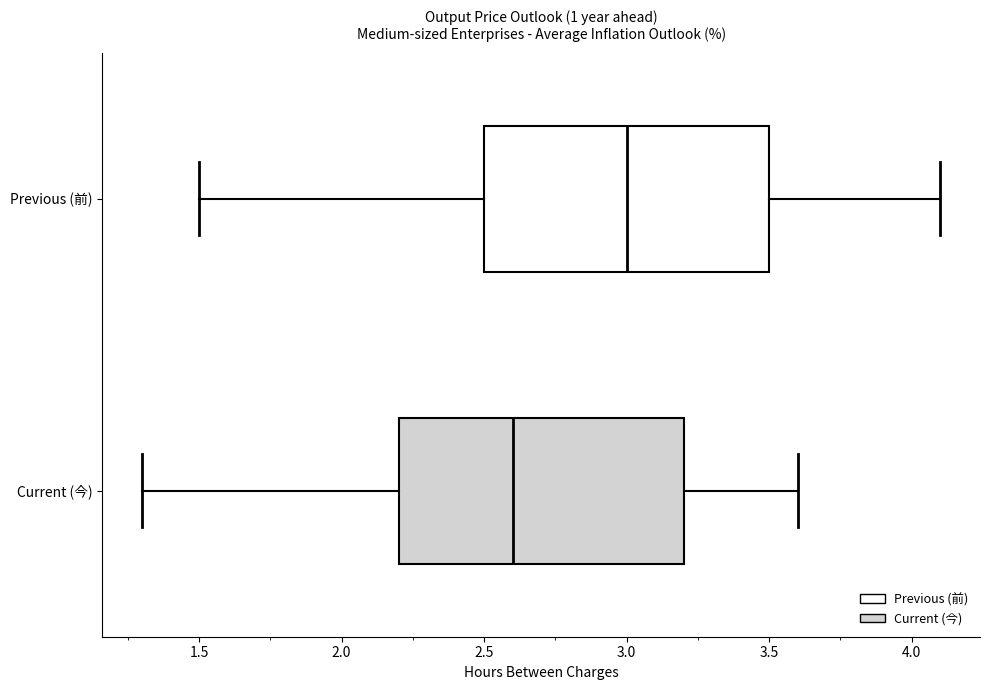

Reading bottom to top, read every box against the x-axis: the position of its median line, the range the box covers, and the ends of its whiskers. The values are not printed on the chart, so give them approximately, as read against the axis.

Current (今): median 2.6, box 2.2 to 3.2, whiskers 1.3 to 3.6
Previous (前): median 3.0, box 2.5 to 3.5, whiskers 1.5 to 4.1